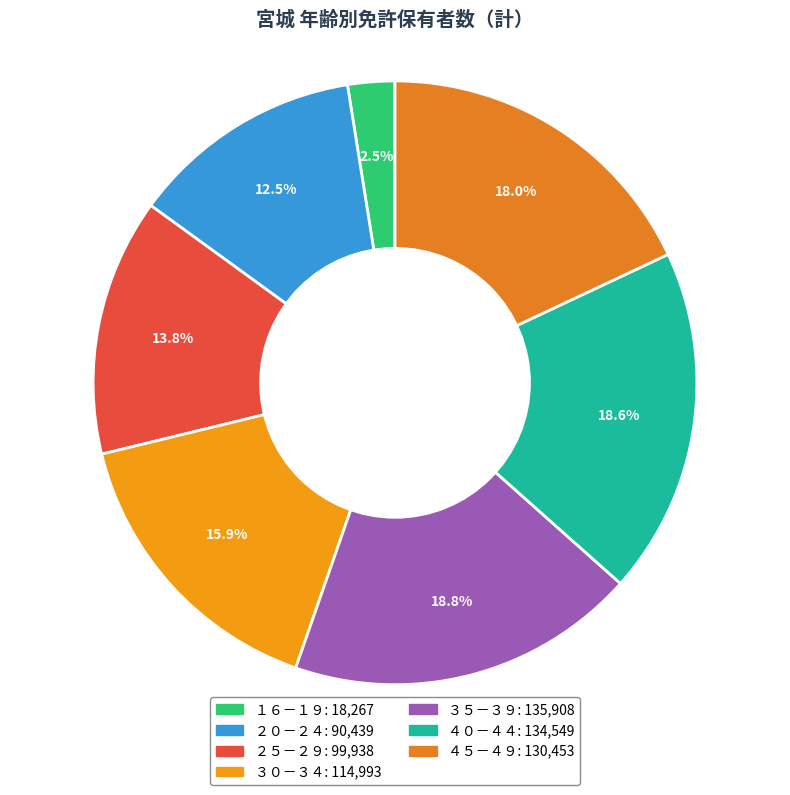

To the nearest percent, what is the difference between the largest and smallest slice percentages?

16%